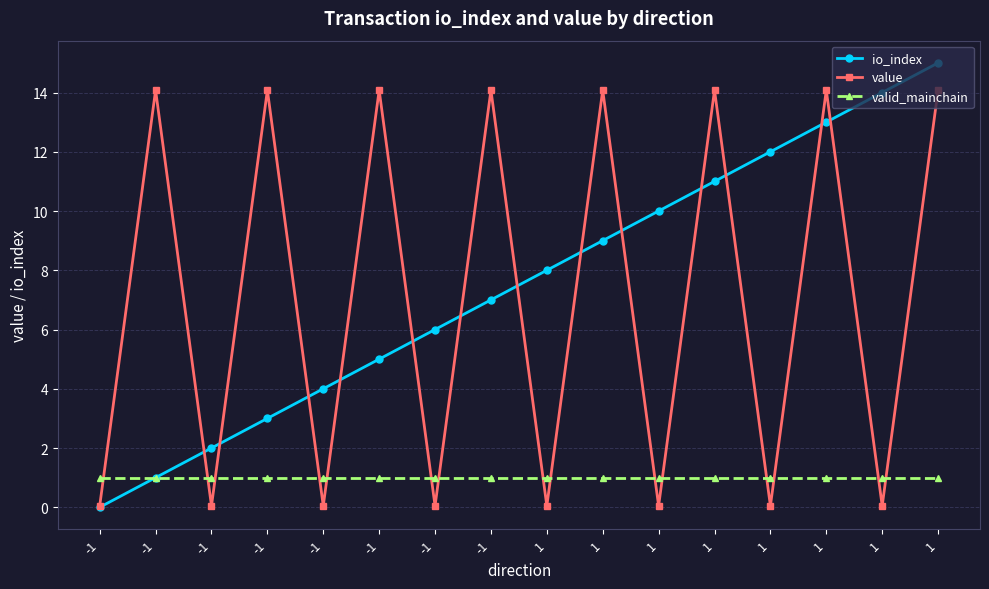

How many intersections are there between valid_mainchain and value?

15